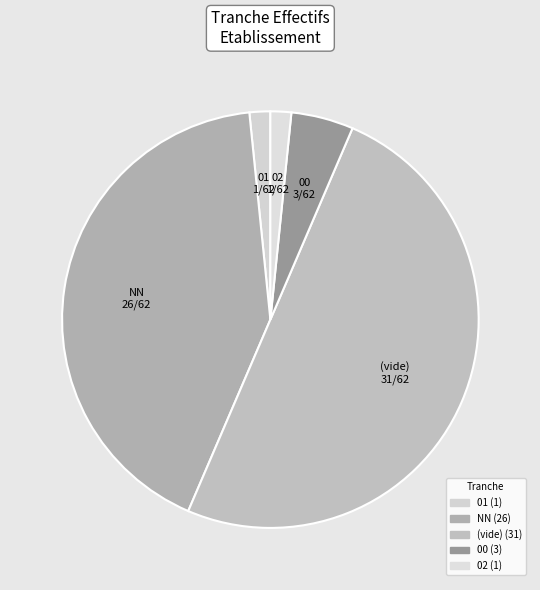

Do 01 and 02 together represent more than half of the pie?

No